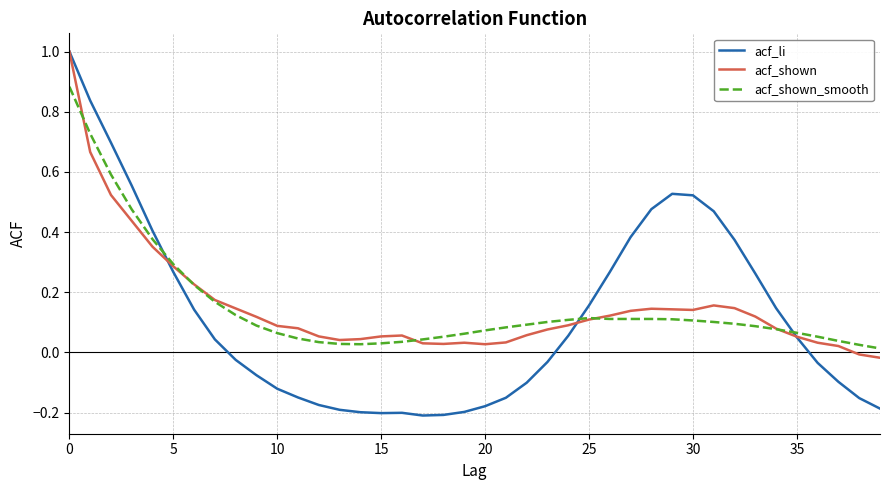

Which series has the largest range (max minus min)?

acf_li